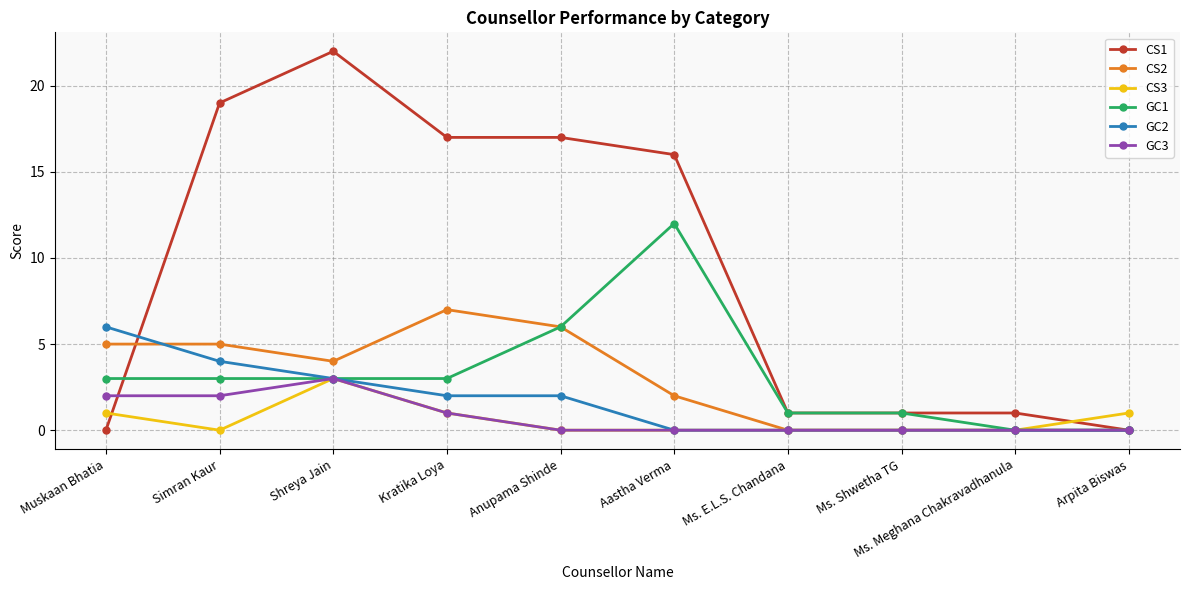

What is the label of the 9th point from the left?

Ms. Meghana Chakravadhanula